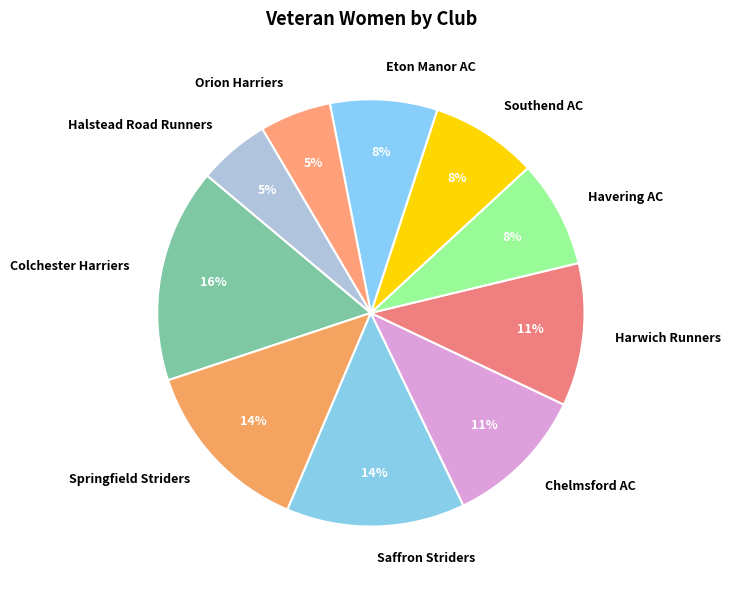

To the nearest percent, what is the difference between the Southend AC and Orion Harriers slice percentages?

3%